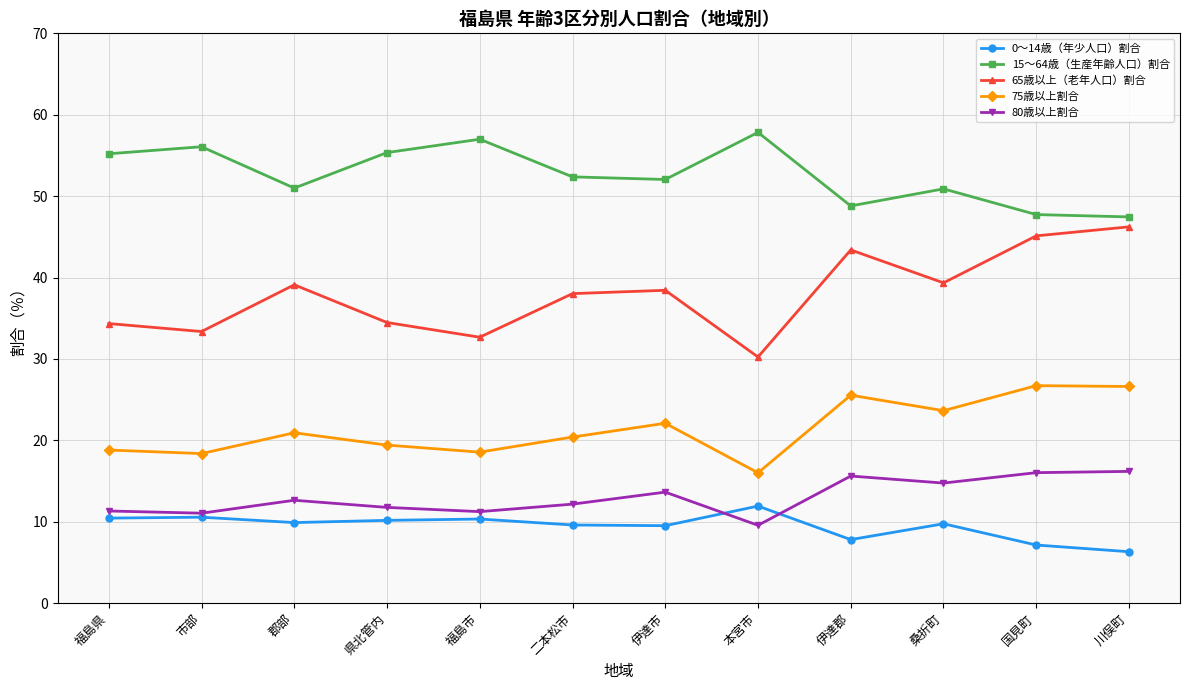

What is the label of the 12th point from the left?

川俣町